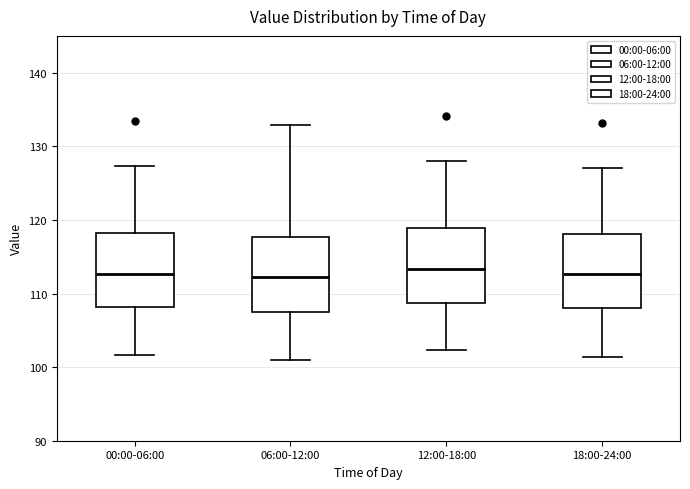

Reading left to right, transcribe this box plot: for each box, give where its median line is, the range the box spans, and where its two whiskers end, as read against the y-axis. The values are not printed on the chart, so give them approximately, as read against the axis.

00:00-06:00: median 113, box 108 to 118, whiskers 102 to 127
06:00-12:00: median 112, box 107 to 118, whiskers 101 to 133
12:00-18:00: median 113, box 109 to 119, whiskers 102 to 128
18:00-24:00: median 113, box 108 to 118, whiskers 101 to 127